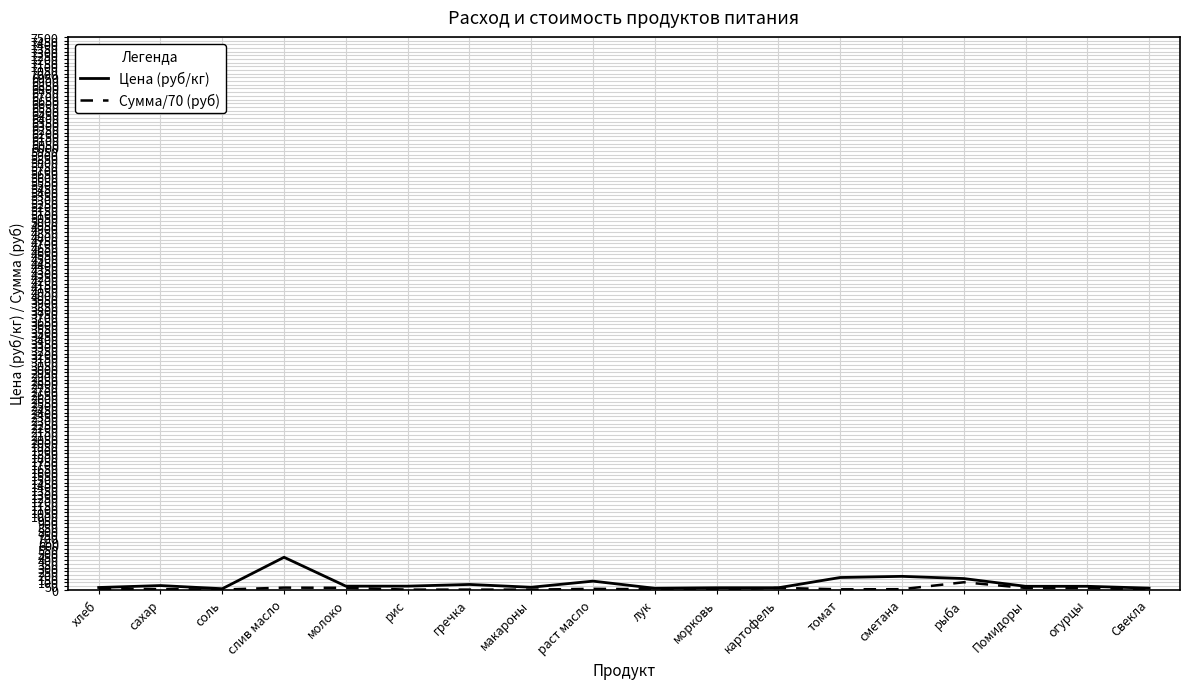

List the series in order of their peak value, highest first.

Цена (руб/кг), Сумма/70 (руб)